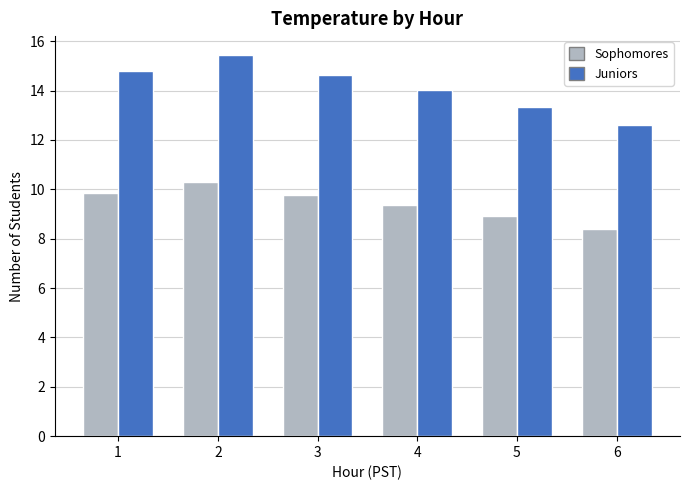

Rank the series by their maximum value, from highest to lowest.

Juniors, Sophomores